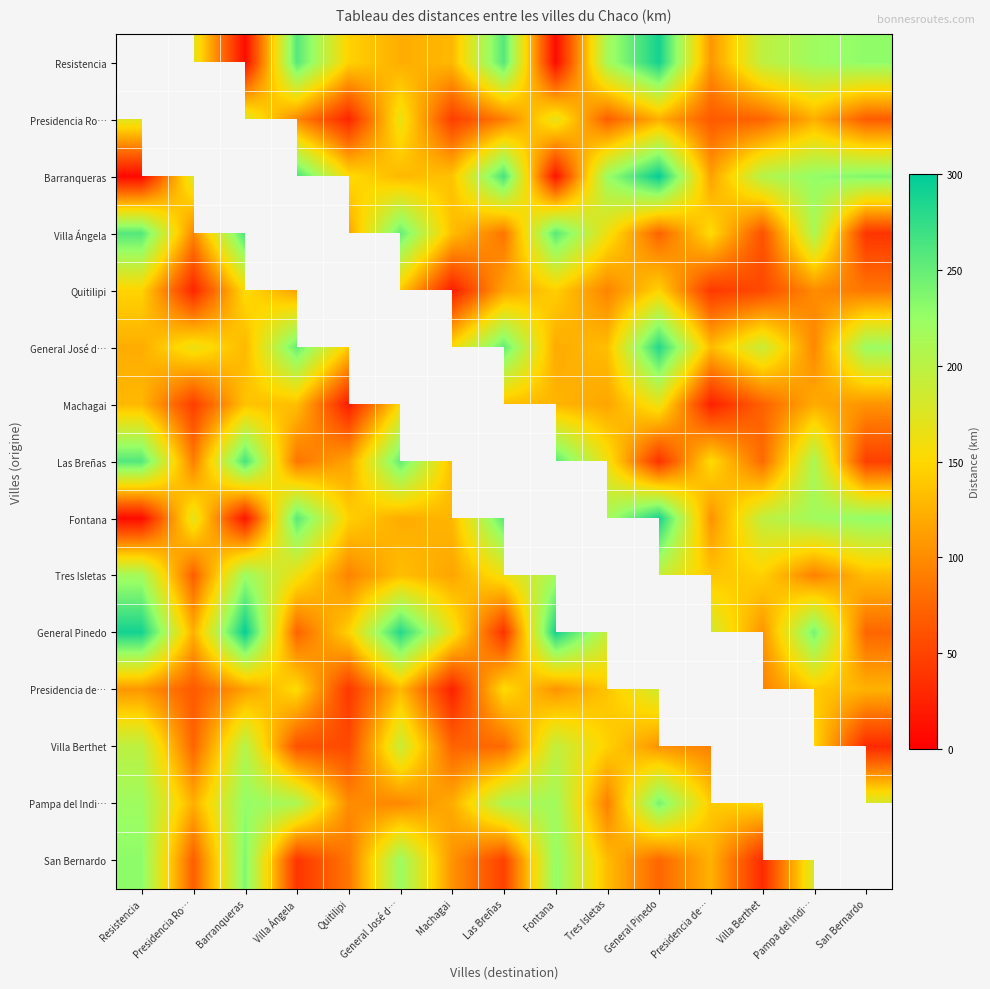

Is the value of San Bernardo at Quitilipi greater than the value of Presidencia de… at Machagai?

Yes